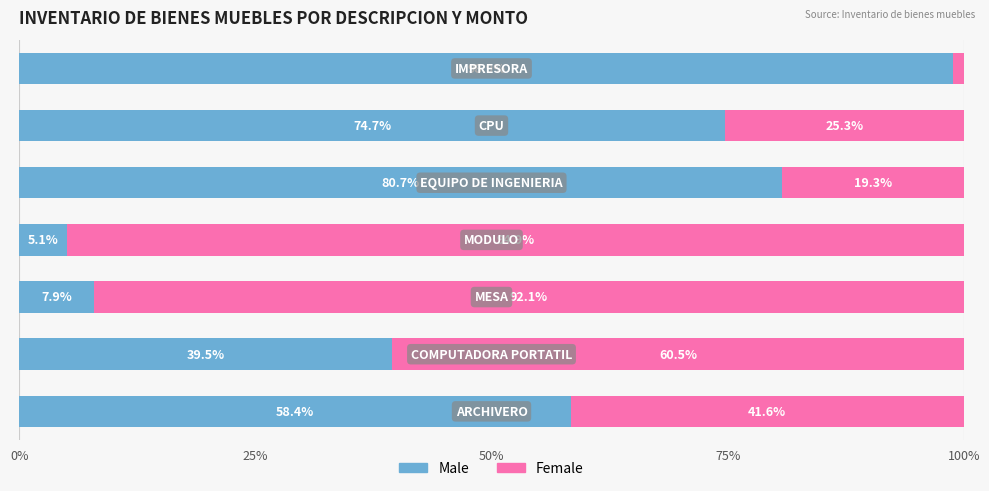

What is the difference between the second highest and second lowest values in the Male series?

72.8